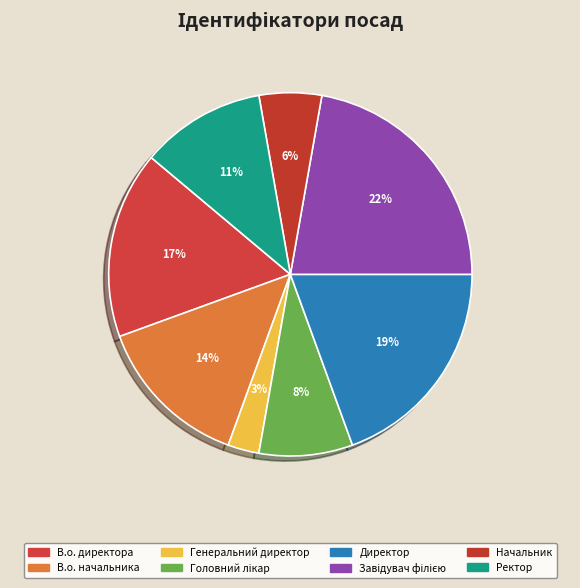

Count the number of slices in the pie.

8